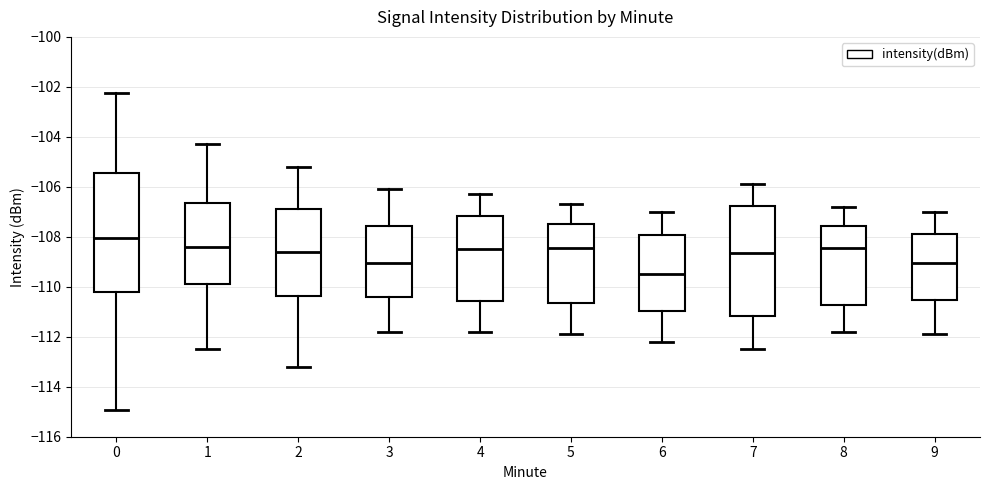

Which box's median line is the lowest?

6